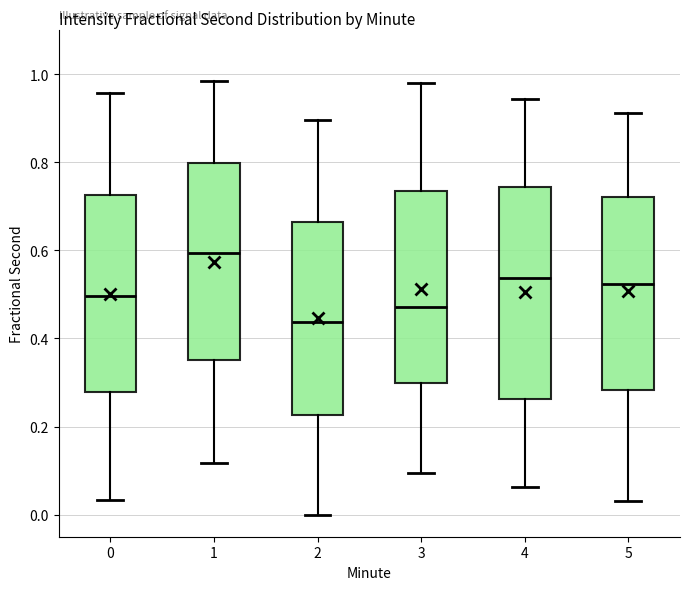

Comparing the boxes themselves (not the whiskers), which one is the tallest?

4